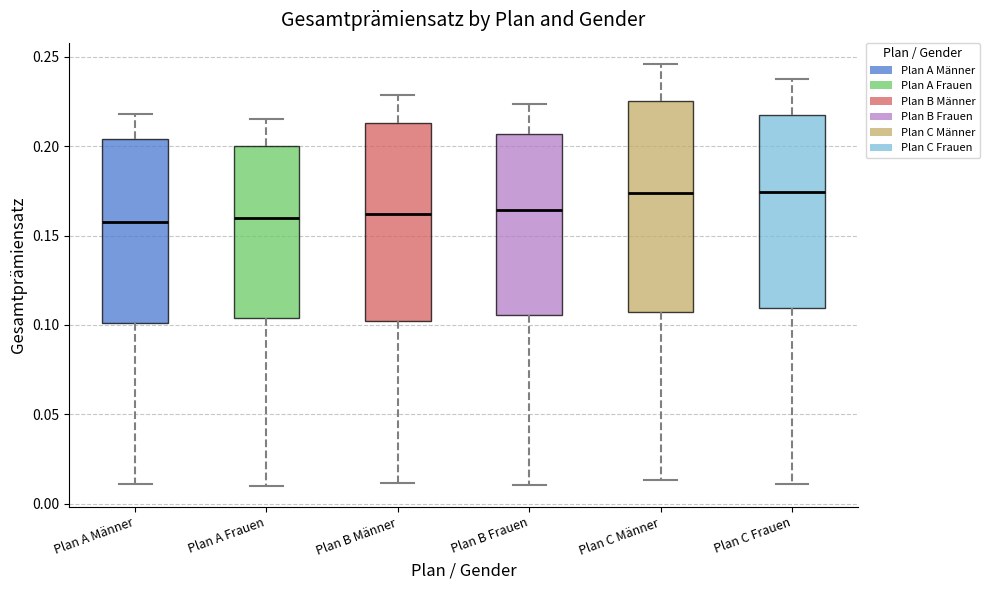

Reading left to right, read every box against the y-axis: the position of its median line, the range the box covers, and the ends of its whiskers. The values are not printed on the chart, so give them approximately, as read against the axis.

Plan A Männer: median 0.160, box 0.100 to 0.205, whiskers 0.010 to 0.220
Plan A Frauen: median 0.160, box 0.105 to 0.200, whiskers 0.010 to 0.215
Plan B Männer: median 0.160, box 0.100 to 0.215, whiskers 0.010 to 0.230
Plan B Frauen: median 0.165, box 0.105 to 0.205, whiskers 0.010 to 0.225
Plan C Männer: median 0.175, box 0.105 to 0.225, whiskers 0.015 to 0.245
Plan C Frauen: median 0.175, box 0.110 to 0.215, whiskers 0.010 to 0.240